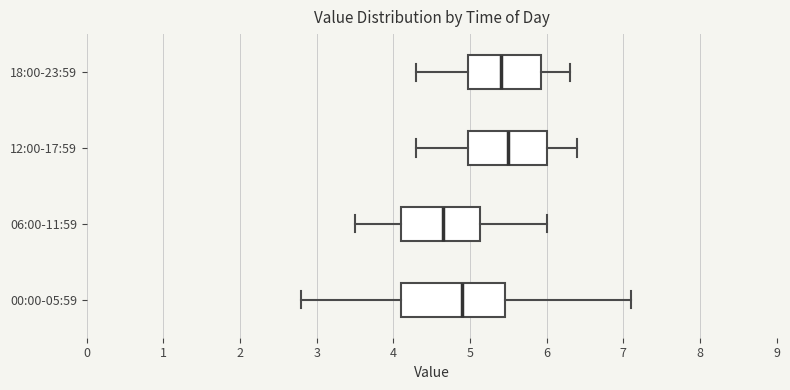

Where is the left edge of the box for 06:00-11:59 on the x-axis? The values are not printed on the chart, so give them approximately, as read against the axis.

4.1